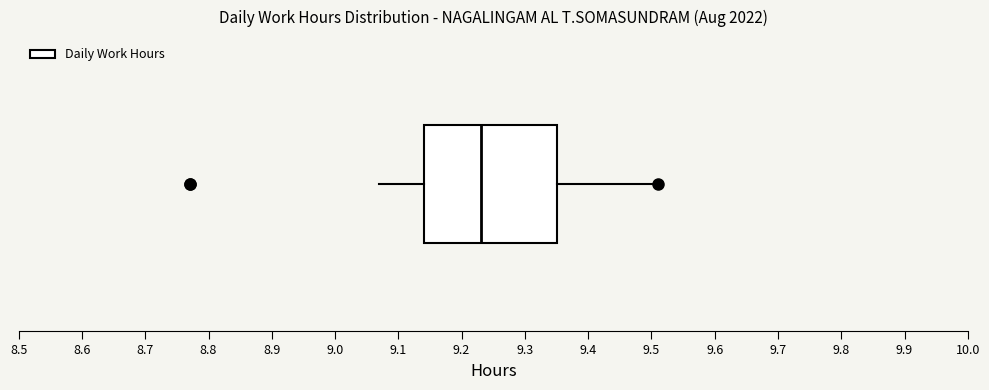

Transcribe this box plot: give where the median line is, the range the box spans, and where the two whiskers end, as read against the x-axis. The values are not printed on the chart, so give them approximately, as read against the axis.

median 9.23, box 9.14 to 9.35, whiskers 9.07 to 9.51